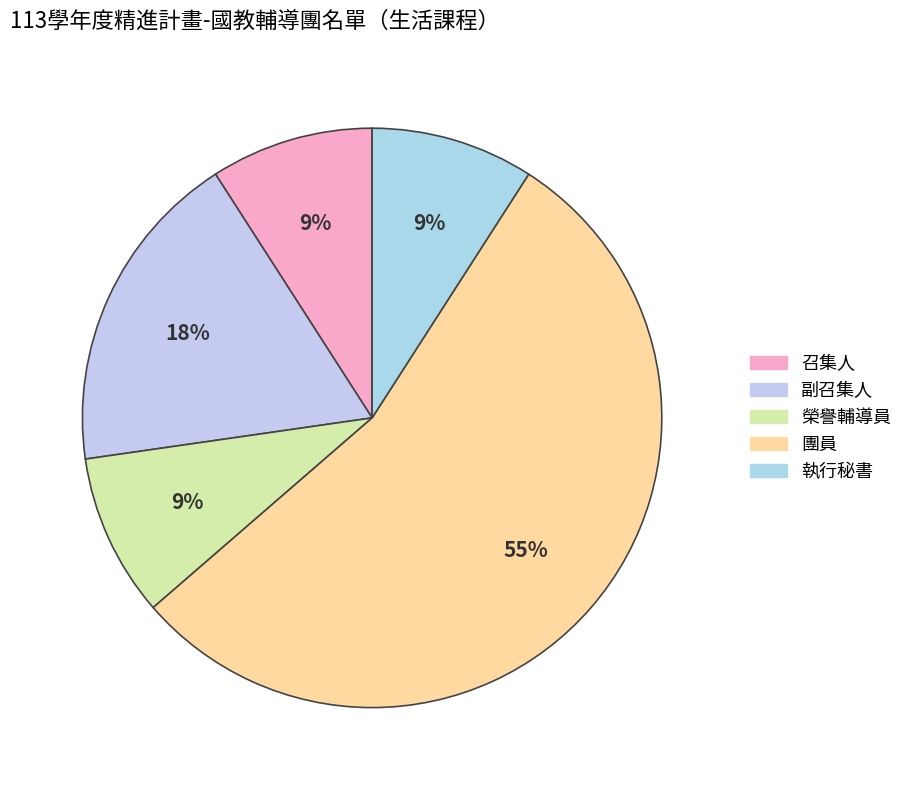

The 執行秘書 slice represents 1% of the pie. True or false?

False